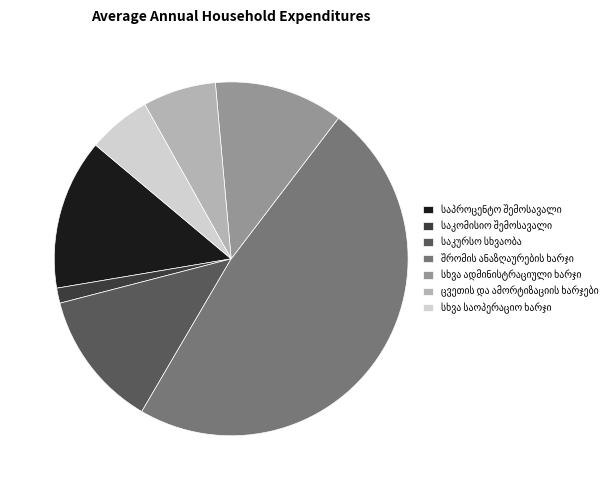

Does any single category account for the majority?

No